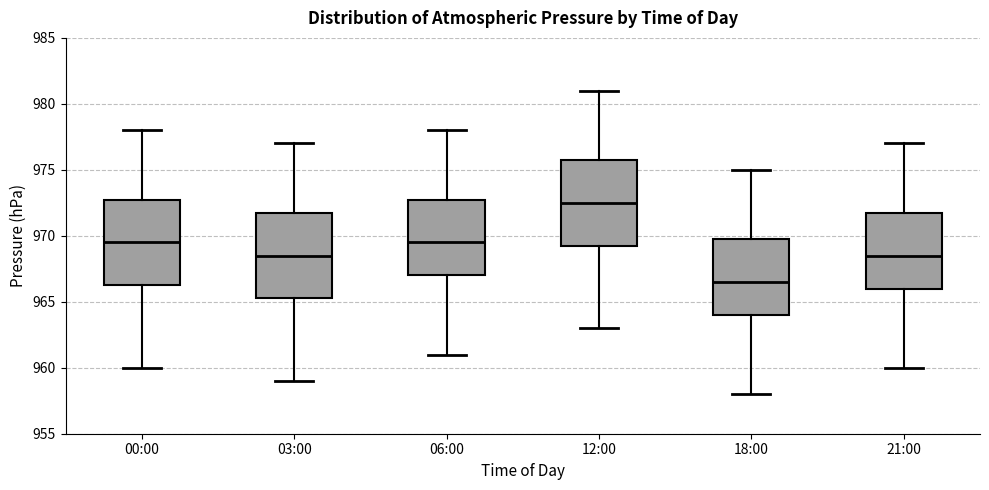

Reading left to right, read every box against the y-axis: the position of its median line, the range the box covers, and the ends of its whiskers. The values are not printed on the chart, so give them approximately, as read against the axis.

00:00: median 969.5, box 966.5 to 973.0, whiskers 960.0 to 978.0
03:00: median 968.5, box 965.5 to 972.0, whiskers 959.0 to 977.0
06:00: median 969.5, box 967.0 to 973.0, whiskers 961.0 to 978.0
12:00: median 972.5, box 969.5 to 976.0, whiskers 963.0 to 981.0
18:00: median 966.5, box 964.0 to 970.0, whiskers 958.0 to 975.0
21:00: median 968.5, box 966.0 to 972.0, whiskers 960.0 to 977.0